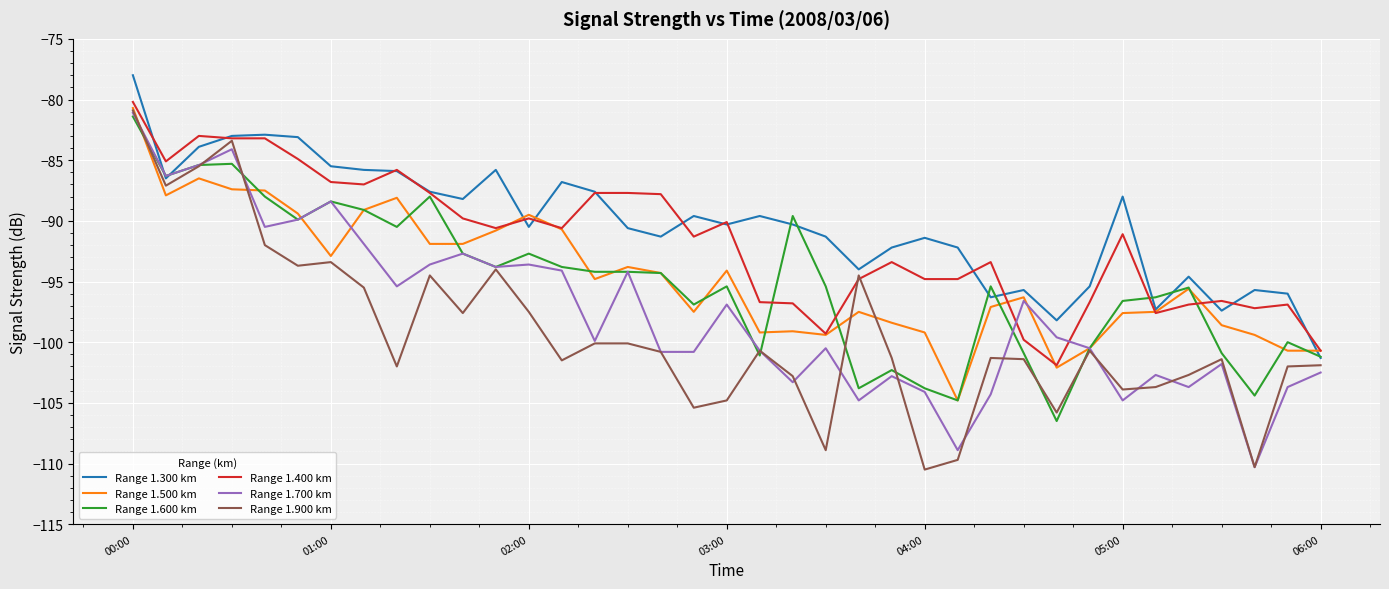

What is the maximum value shown in the chart?

-78.0